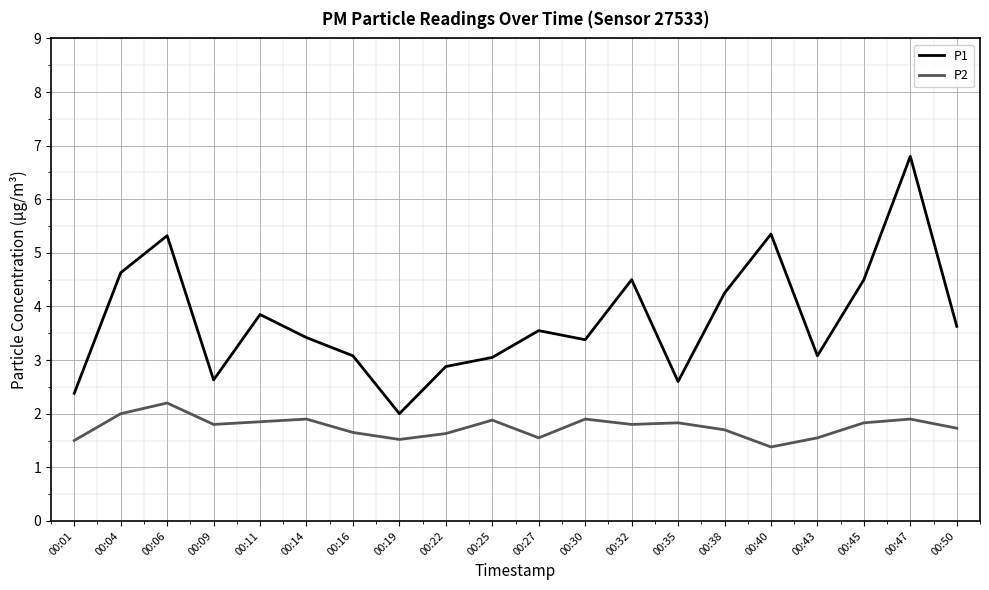

True or false: P2 has a value of 3.1 at 00:47.

False